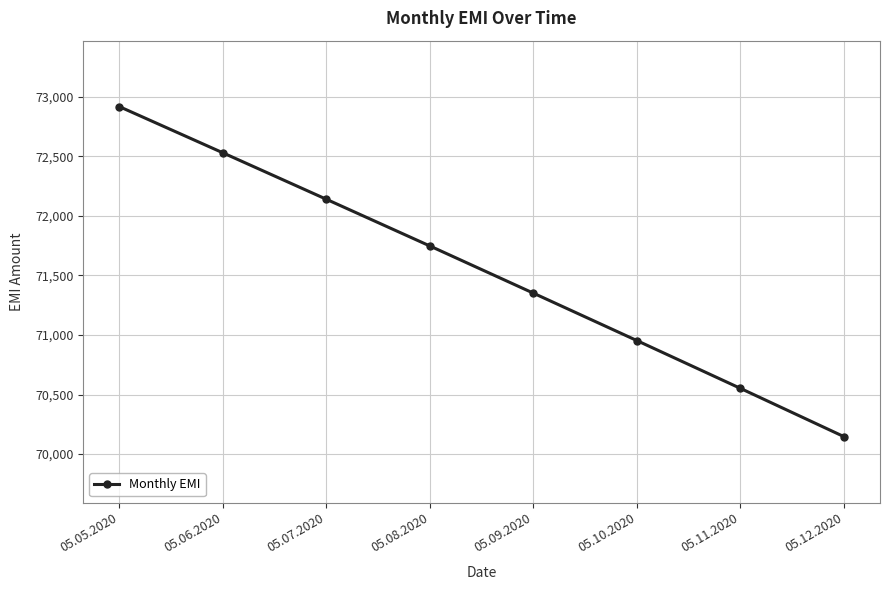

Rank the categories by value from lowest to highest.

05.12.2020, 05.11.2020, 05.10.2020, 05.09.2020, 05.08.2020, 05.07.2020, 05.06.2020, 05.05.2020